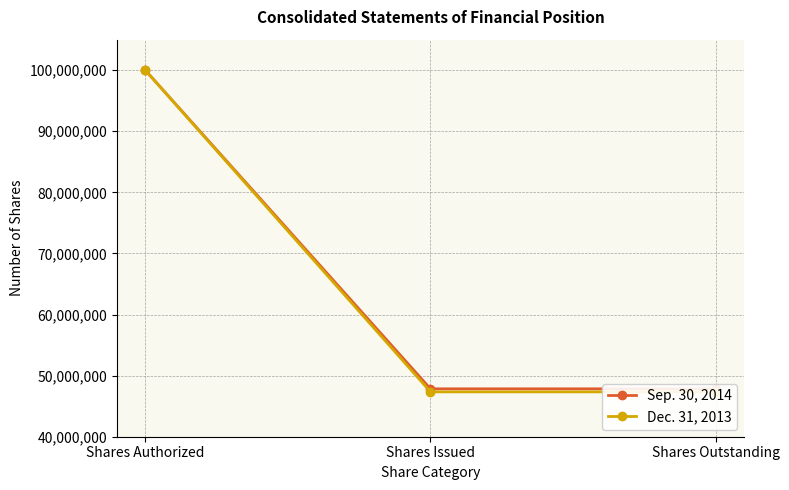

What is the average value of the Sep. 30, 2014 series?

65228000